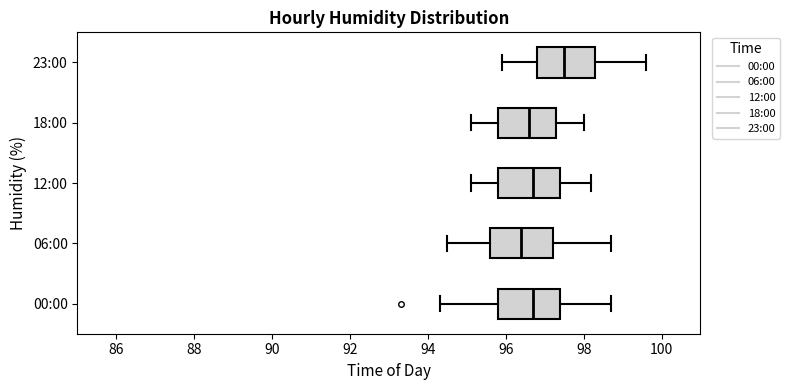

Reading bottom to top, read every box against the x-axis: the position of its median line, the range the box covers, and the ends of its whiskers. The values are not printed on the chart, so give them approximately, as read against the axis.

00:00: median 96.8, box 95.8 to 97.4, whiskers 94.4 to 98.8
06:00: median 96.4, box 95.6 to 97.2, whiskers 94.6 to 98.8
12:00: median 96.8, box 95.8 to 97.4, whiskers 95.2 to 98.2
18:00: median 96.6, box 95.8 to 97.4, whiskers 95.2 to 98.0
23:00: median 97.6, box 96.8 to 98.4, whiskers 96.0 to 99.6